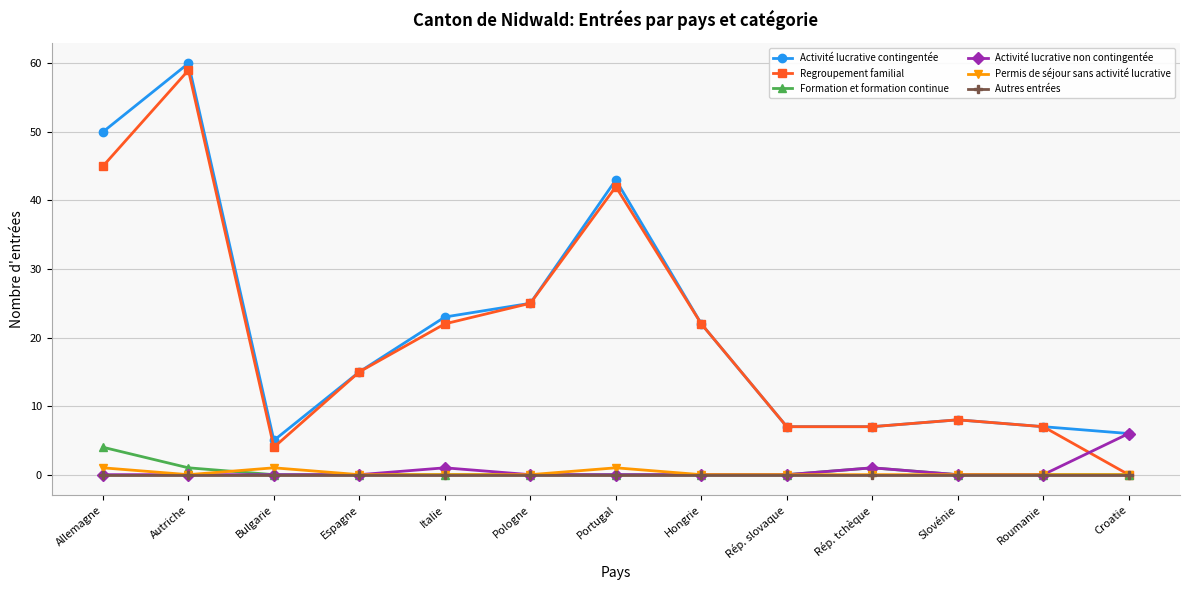

At which category is the sum across all series the highest?

Autriche